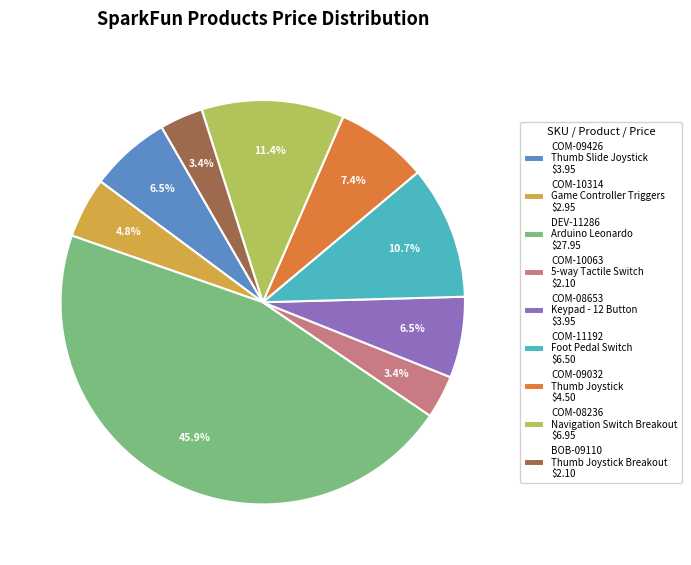

Combined, do COM-08653 Keypad - 12 Button and BOB-09110 Thumb Joystick Breakout account for over 50%?

No